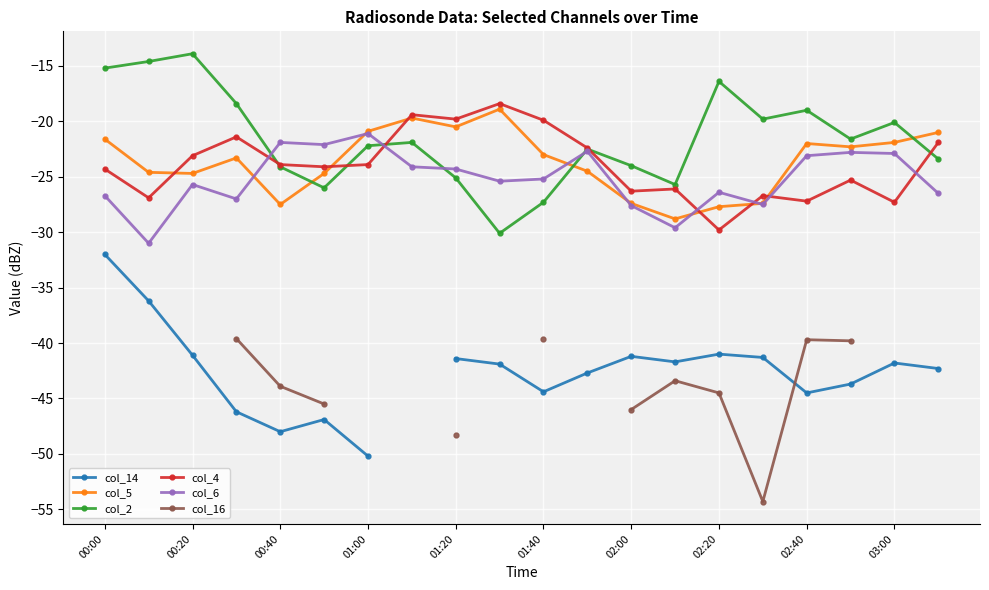

Which series ends up on top after the final intersection of col_2 and col_5?

col_5